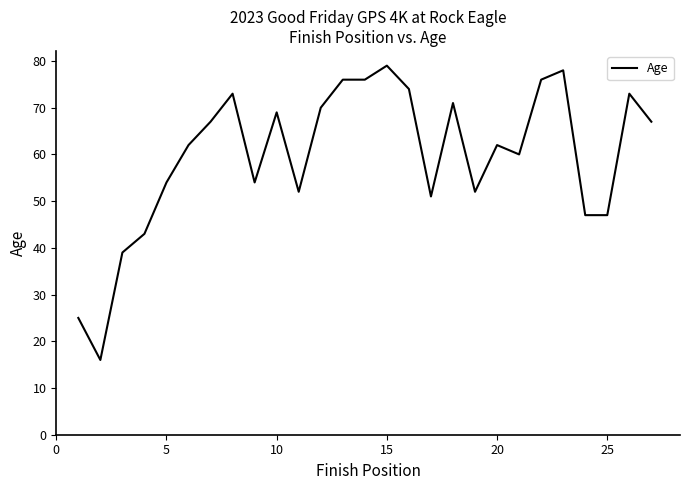

Reading left to right, what are all the values shown in this chart?

25	16	39	43	54	62	67	73	54	69	52	70	76	76	79	74	51	71	52	62	60	76	78	47	47	73	67